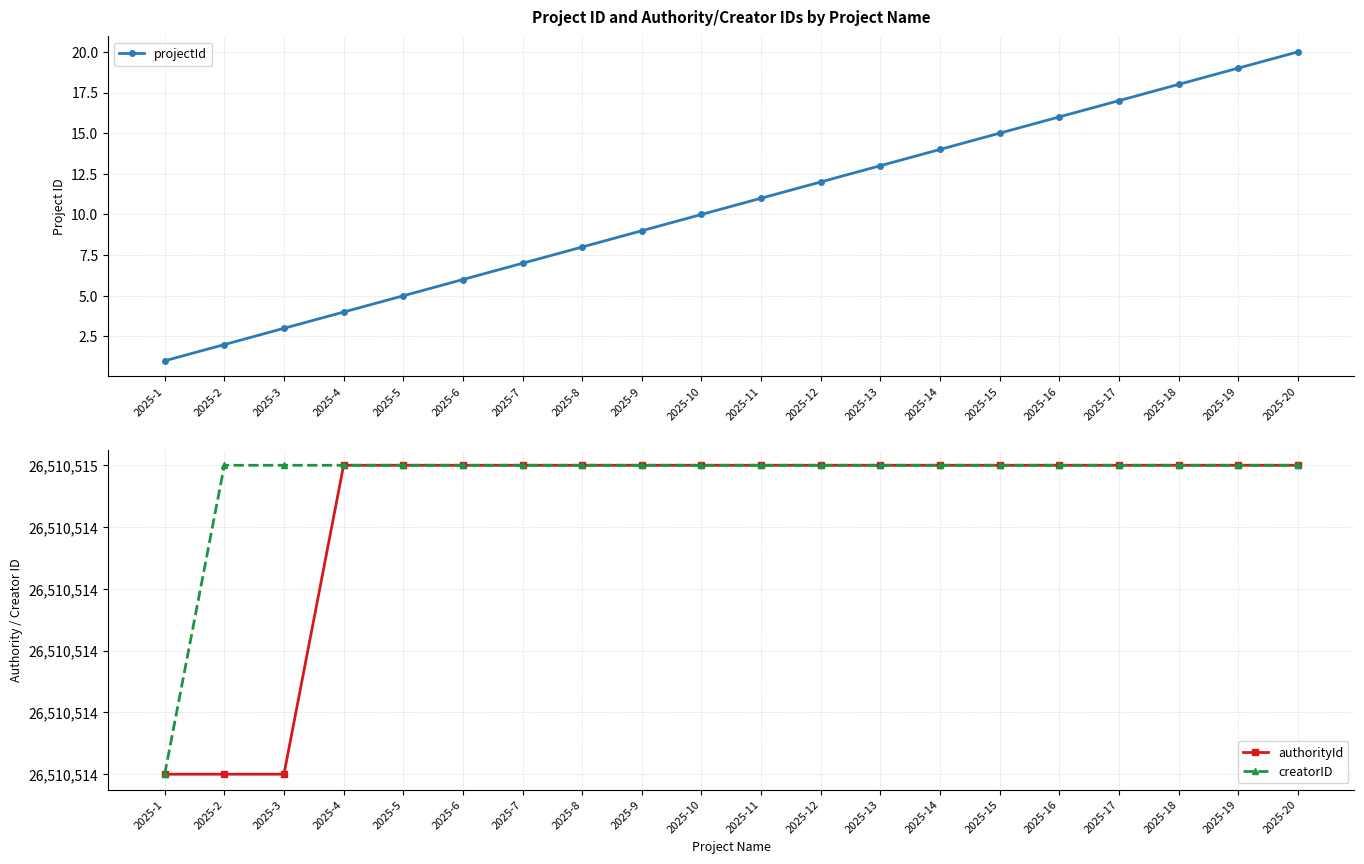

How many lines are shown in the chart?

3